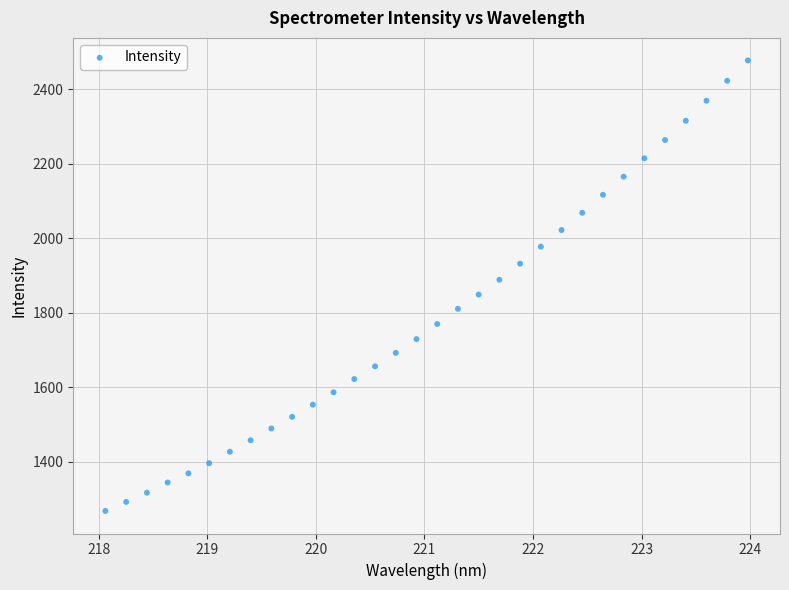

What is the range of Y values (max minus min)?

1209.3